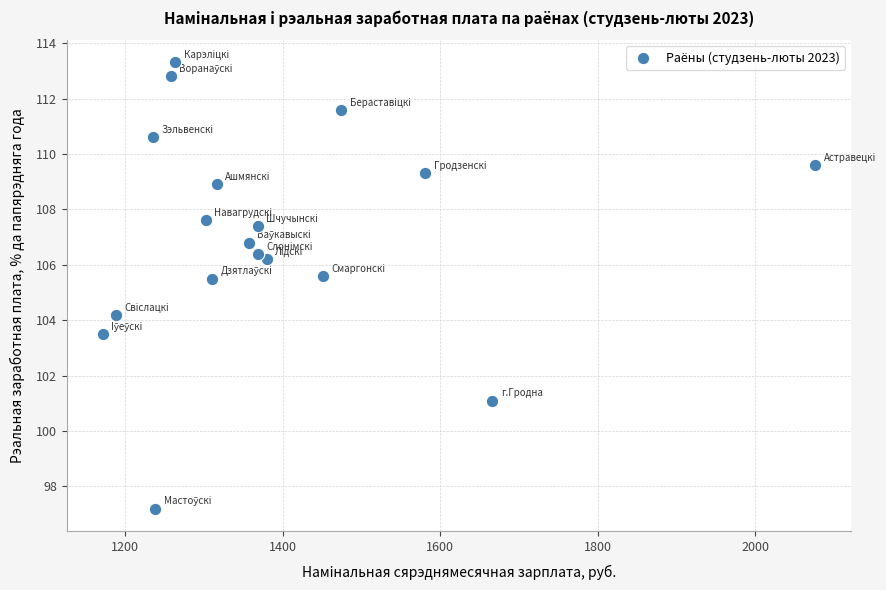

What is the range of Y values (max minus min)?

16.1